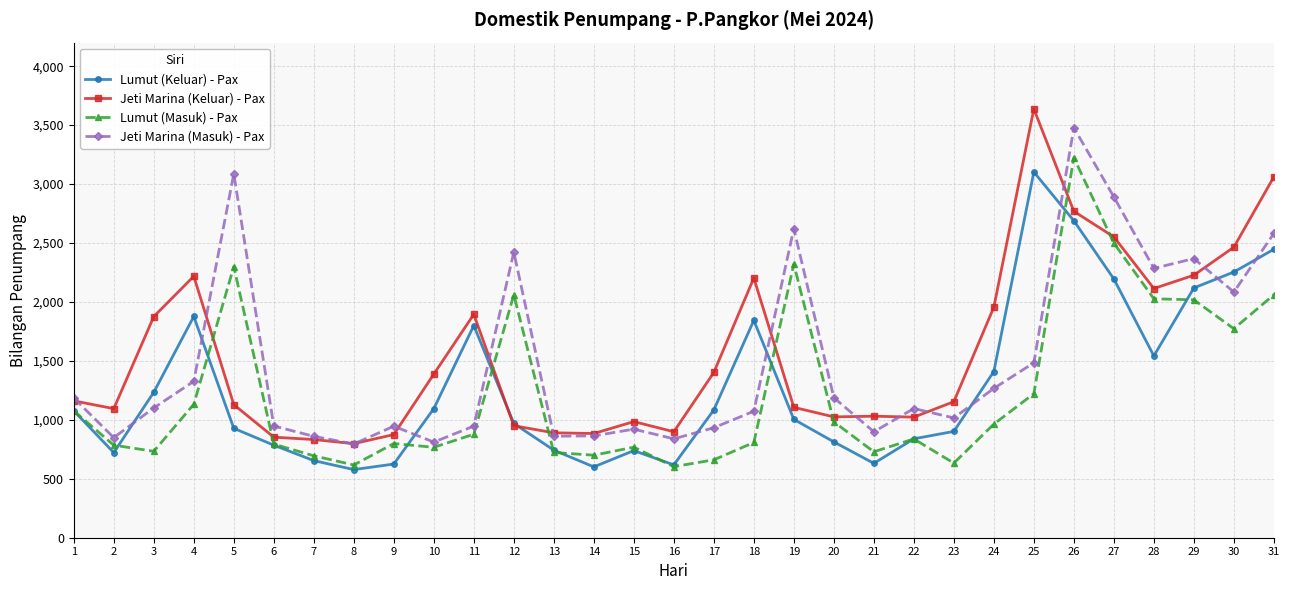

What is the value of the Lumut (Keluar) - Pax point at the 25th from the left?

3102